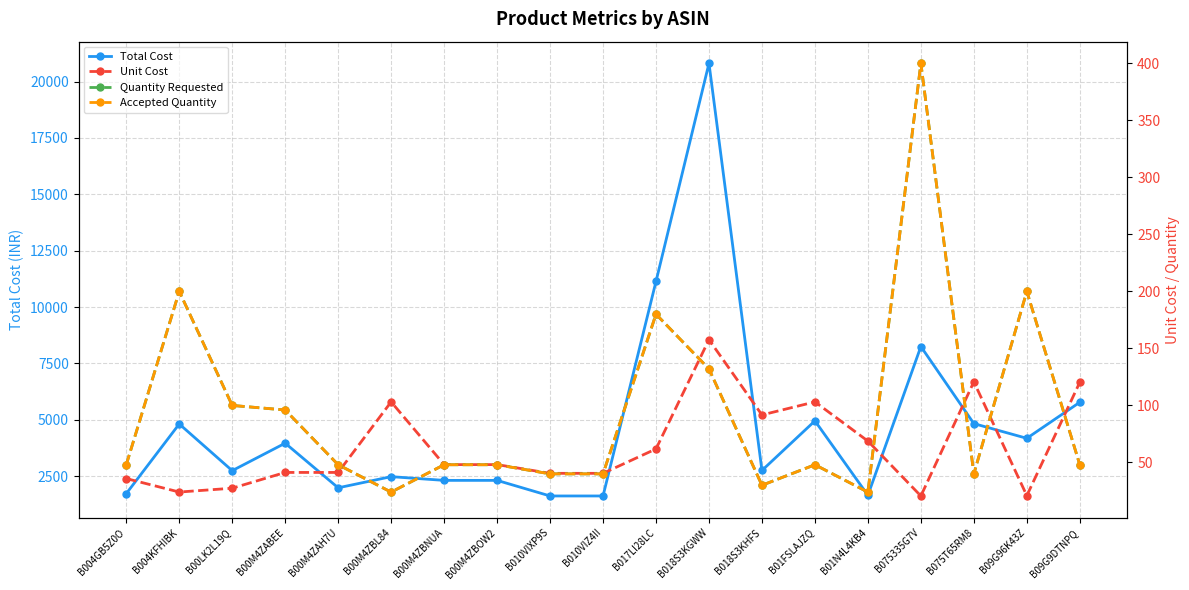

Count the number of categories in the chart.

19